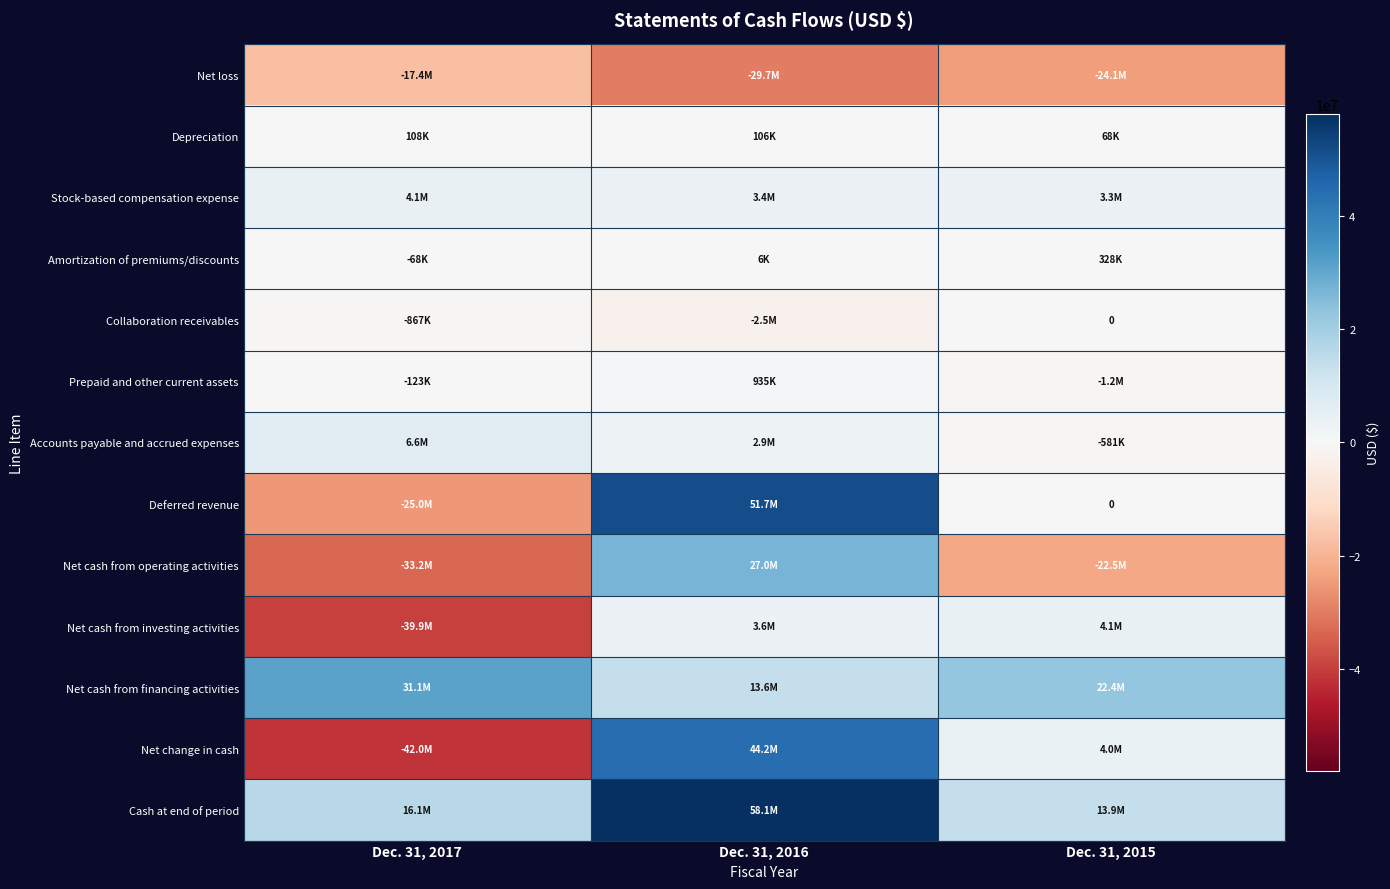

What is the spread (max minus min) of values at Dec. 31, 2015?

46538587